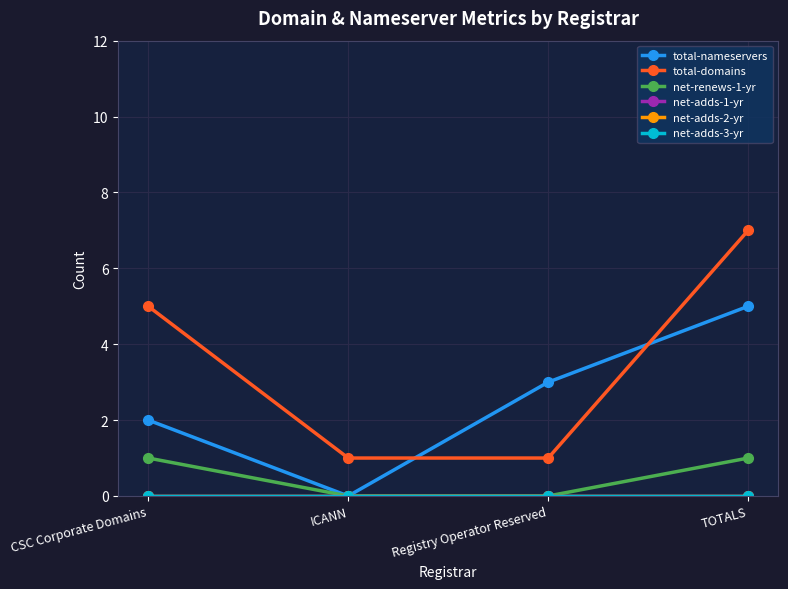

What is the total value across all series at TOTALS?

13